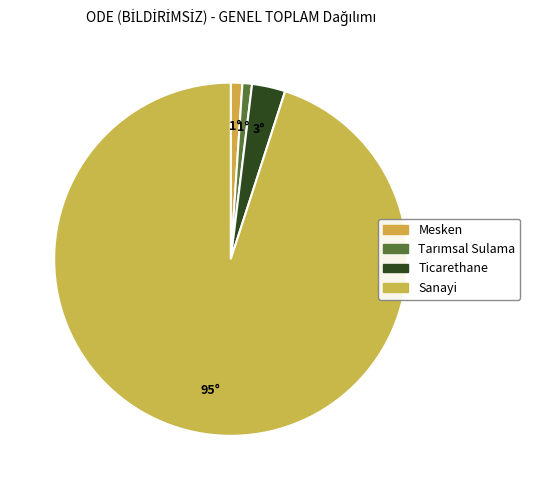

Which slice is the smallest?

Tarımsal Sulama